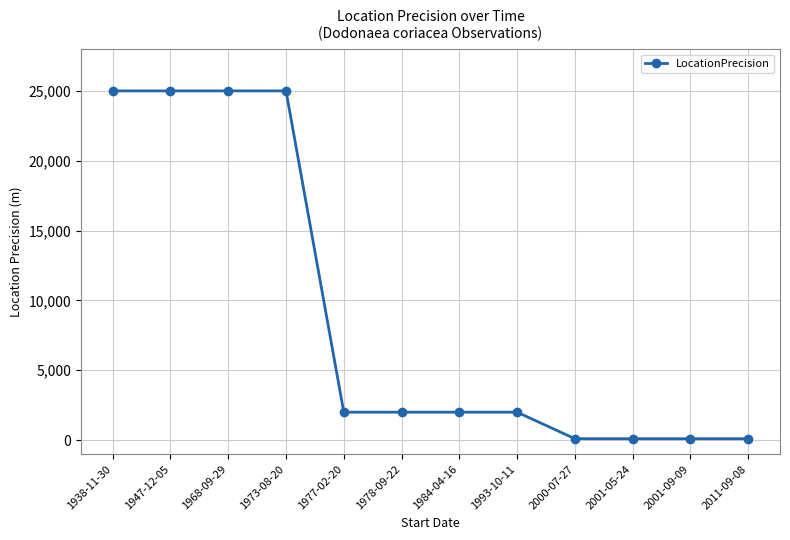

Between 1993-10-11 and 1947-12-05, which is larger?

1947-12-05